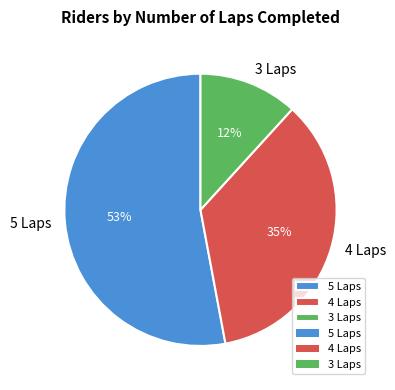

Do 4 Laps and 5 Laps together represent more than half of the pie?

Yes